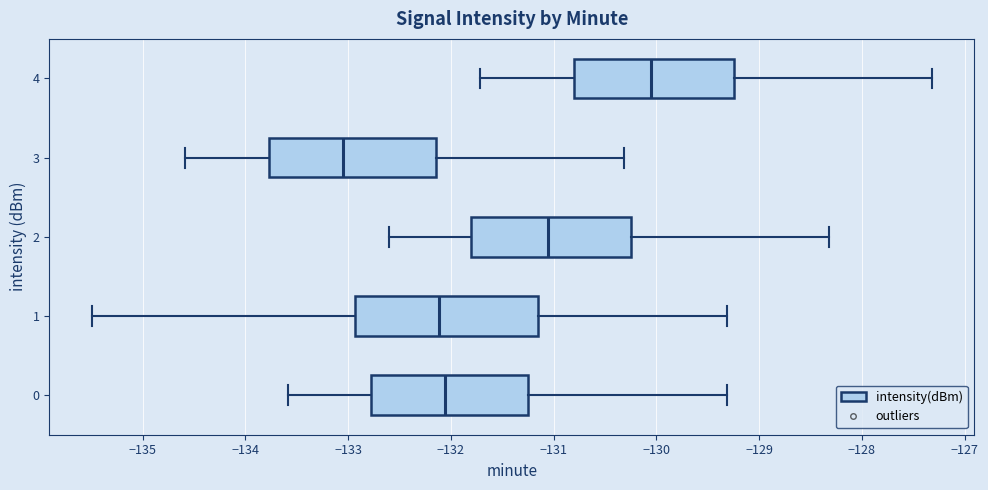

Which box has the furthest to the right median line?

4